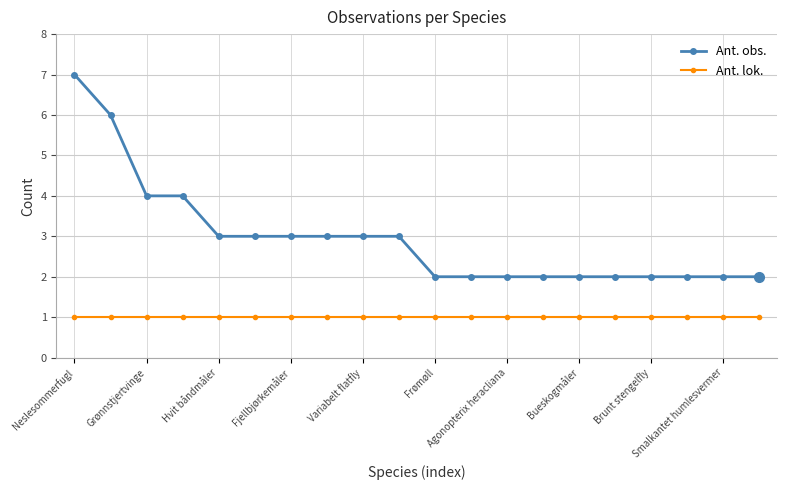

What are all the series names shown in the legend?

Ant. obs., Ant. lok.